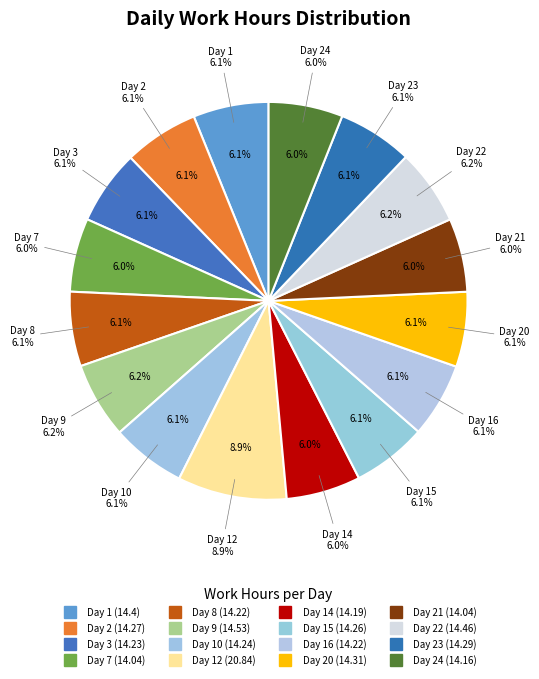

To the nearest percent, what is the average slice percentage?

6%